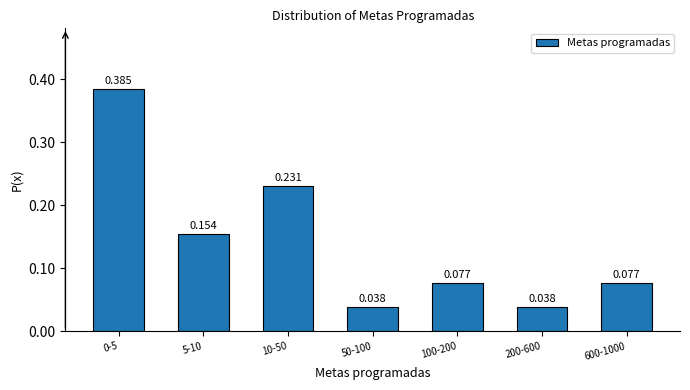

Count the number of data series in this chart.

1